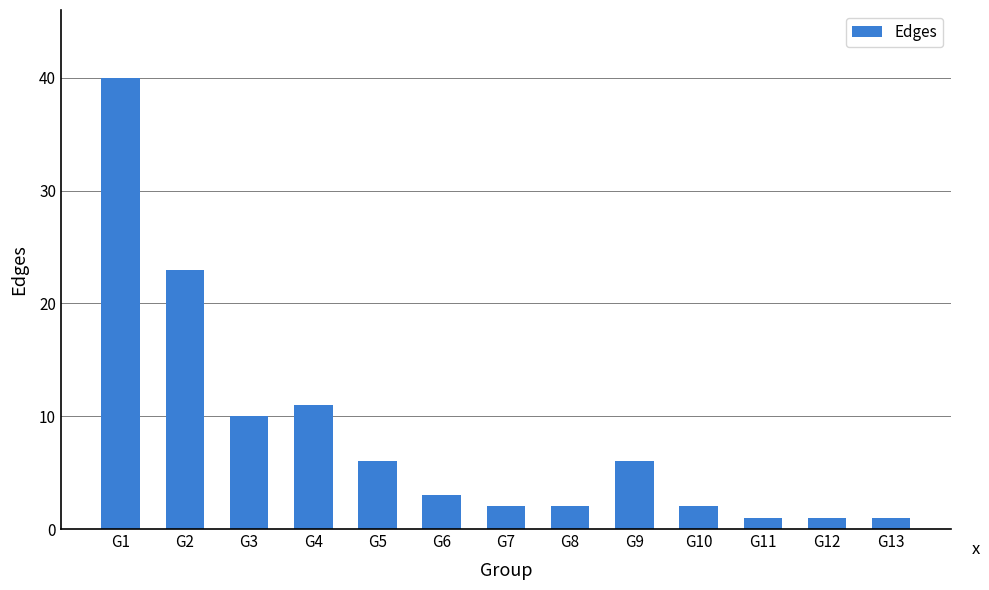

How many bars are there in total?

13